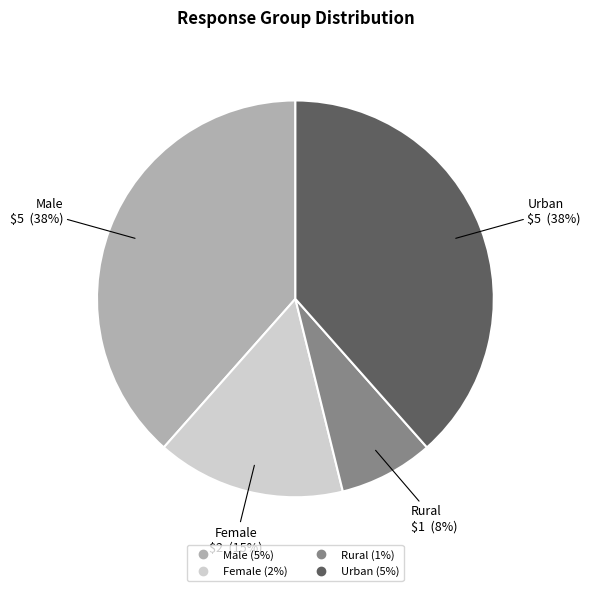

Combined, do Female and Urban account for over 50%?

Yes